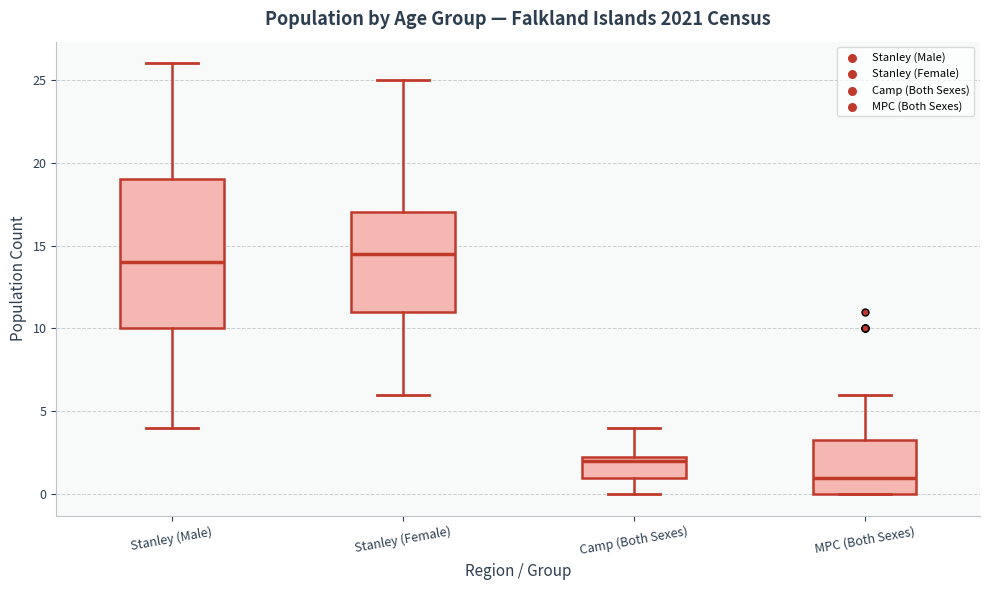

Which box's median line is the highest?

Stanley (Female)